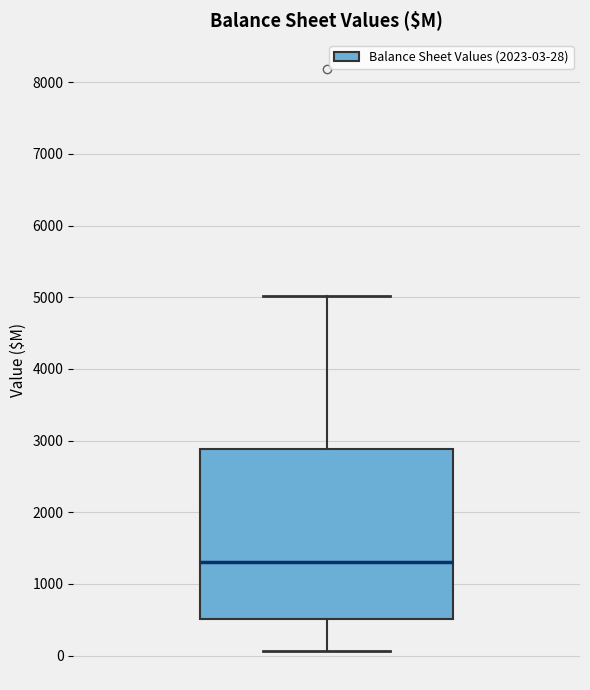

Read this box plot against the y-axis: the position of the median line, the range covered by the box, and the ends of both whiskers. The values are not printed on the chart, so give them approximately, as read against the axis.

median 1300, box 500 to 2900, whiskers 100 to 5000